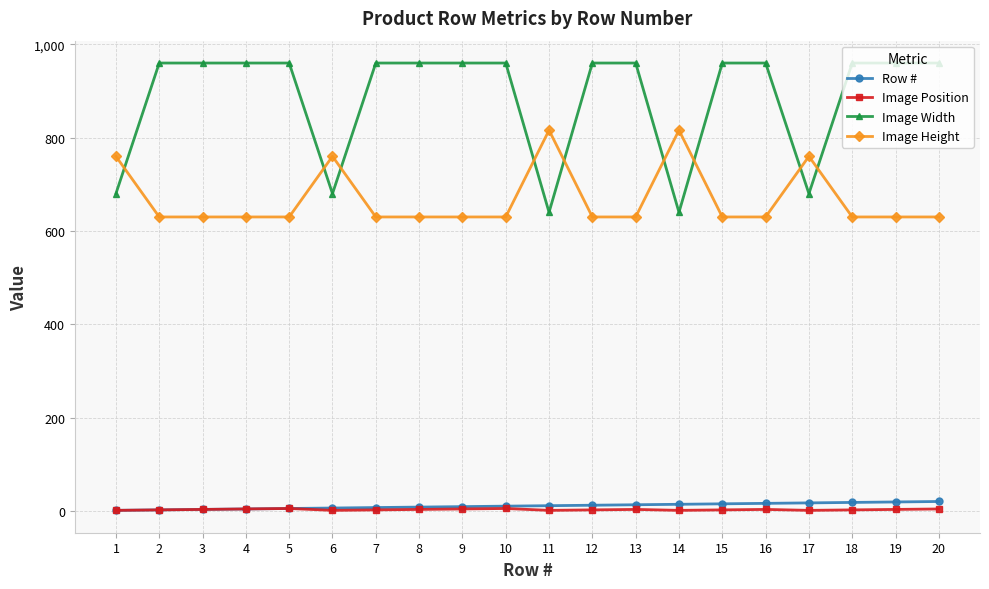

Count the number of data series in this chart.

4